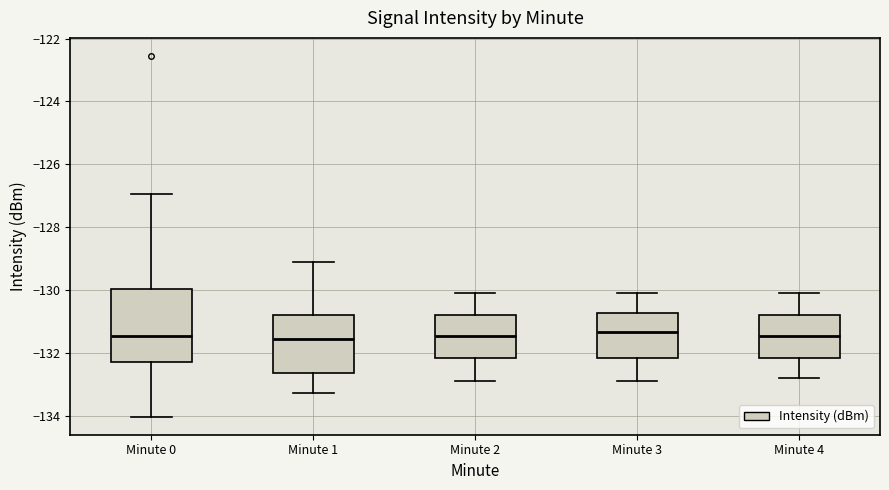

Reading left to right, read every box against the y-axis: the position of its median line, the range the box covers, and the ends of its whiskers. The values are not printed on the chart, so give them approximately, as read against the axis.

Minute 0: median -131.4, box -132.2 to -130.0, whiskers -134.0 to -127.0
Minute 1: median -131.6, box -132.6 to -130.8, whiskers -133.2 to -129.2
Minute 2: median -131.4, box -132.2 to -130.8, whiskers -132.8 to -130.0
Minute 3: median -131.4, box -132.2 to -130.8, whiskers -132.8 to -130.0
Minute 4: median -131.4, box -132.2 to -130.8, whiskers -132.8 to -130.0